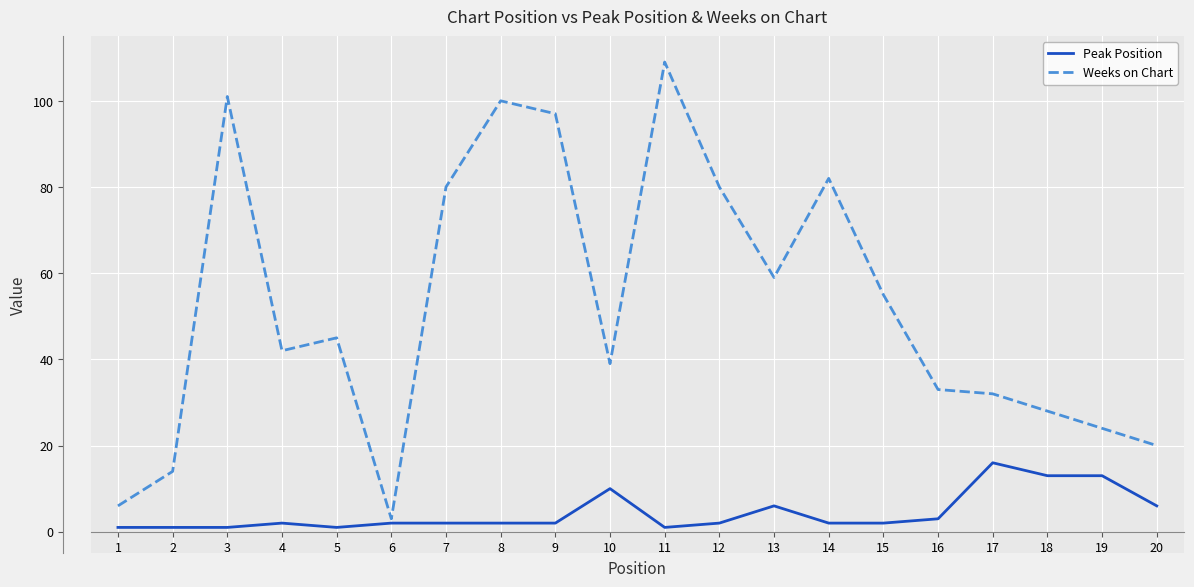

Which series has the largest total across all categories?

Weeks on Chart